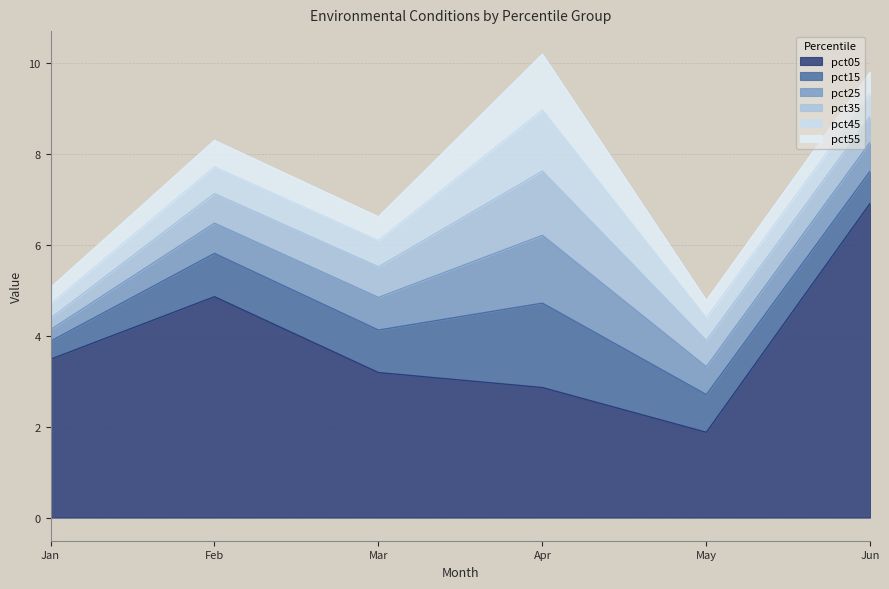

At which category is the sum across all series the highest?

Apr